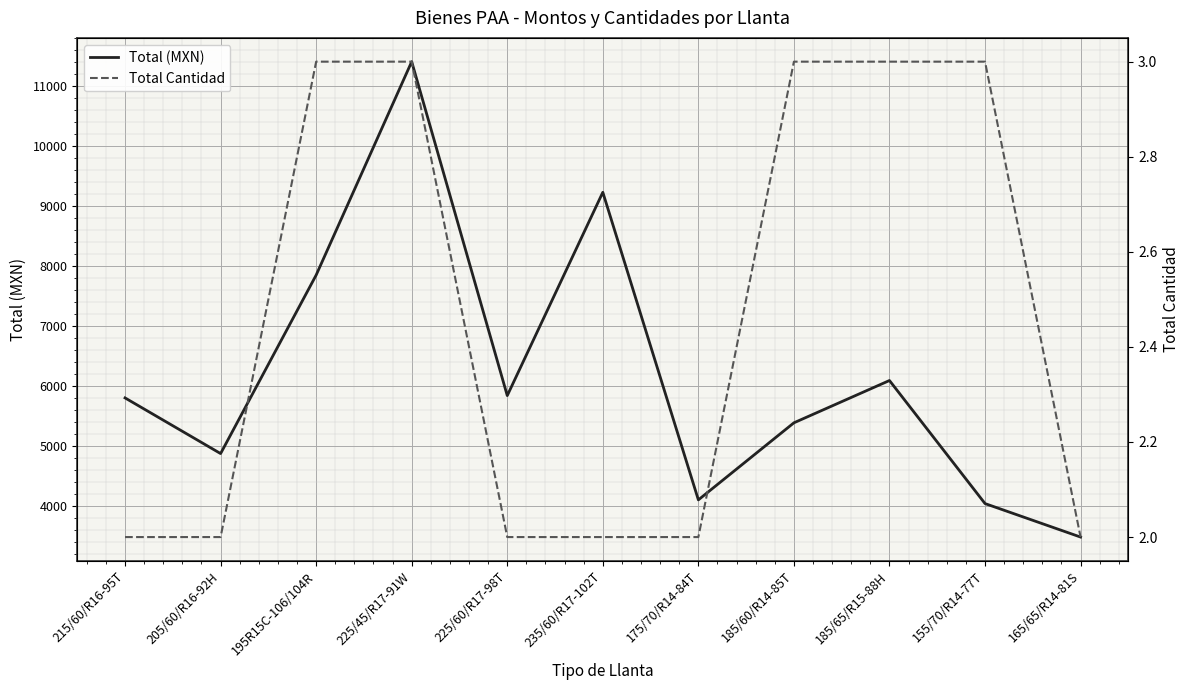

Which series has the largest total across all categories?

Total (MXN)